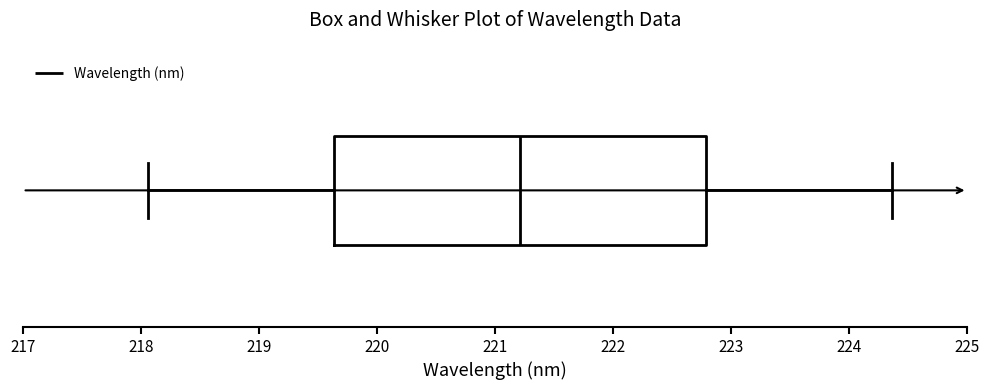

Read this box plot against the x-axis: the position of the median line, the range covered by the box, and the ends of both whiskers. The values are not printed on the chart, so give them approximately, as read against the axis.

median 221.2, box 219.6 to 222.8, whiskers 218.1 to 224.4